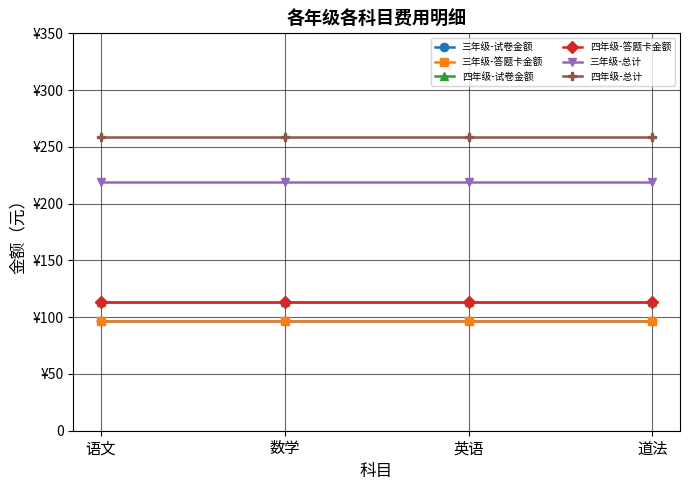

What is the label of the 2nd point from the left?

数学